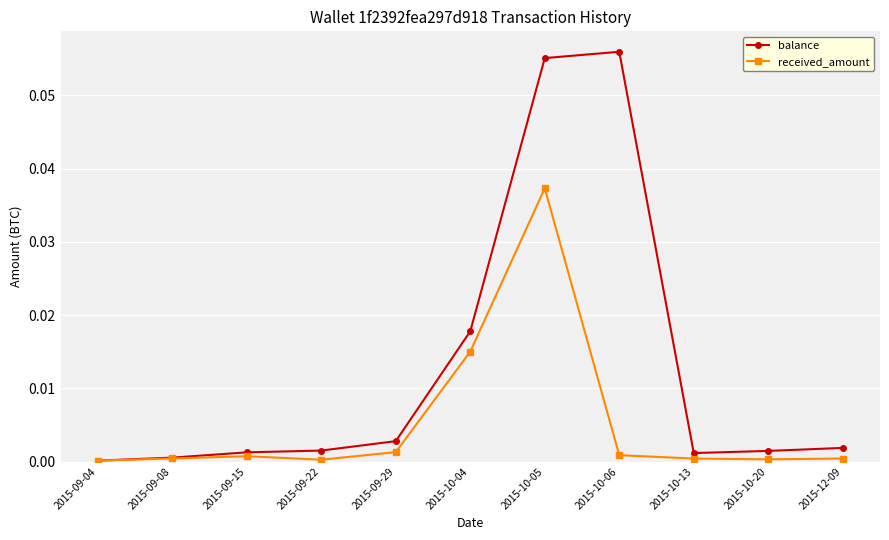

Is it true that balance equals 0.0 at 2015-10-06?

False